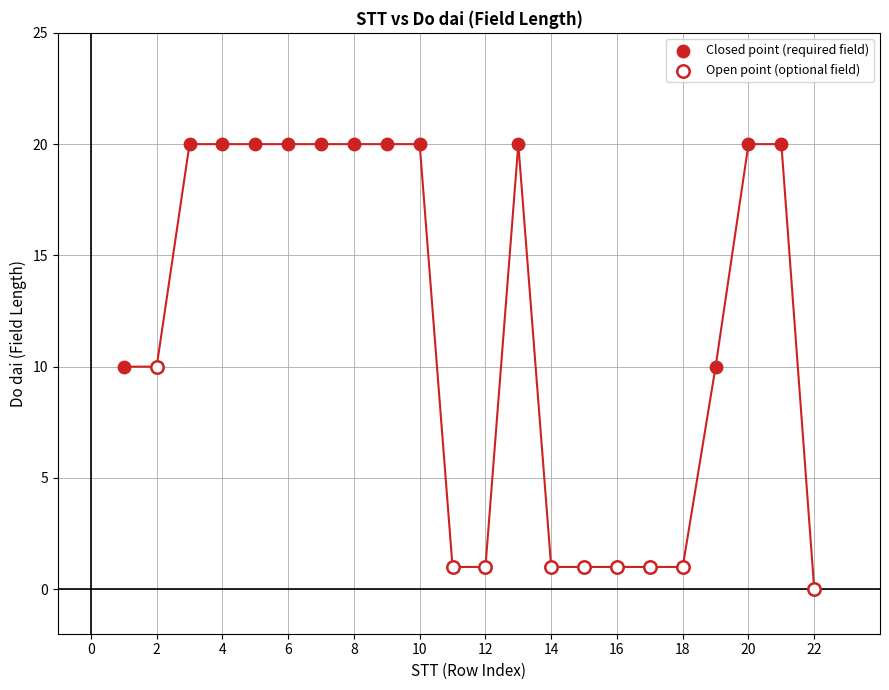

Which series reaches the minimum Y coordinate?

Open point (optional field)